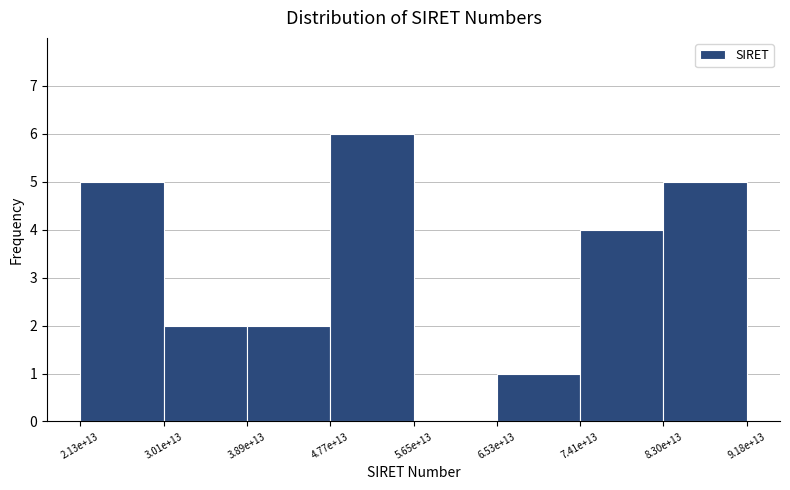

Reading left to right, list all the values displayed in this chart.

2.13e+13=5	3.01e+13=2	3.89e+13=2	4.77e+13=6	5.65e+13=0	6.53e+13=1	7.41e+13=4	8.30e+13=5